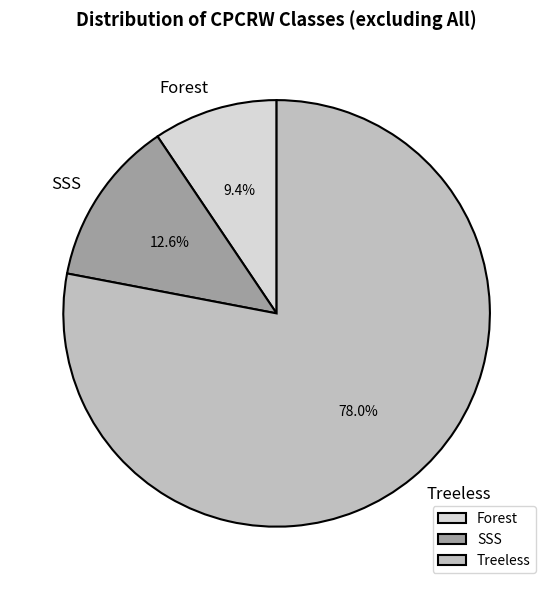

What is the majority slice?

Treeless